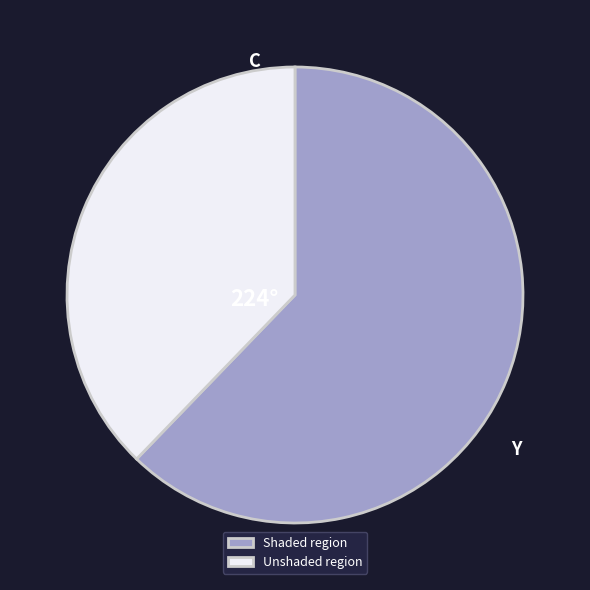

Is it true that Shaded region is 62% of the pie?

True